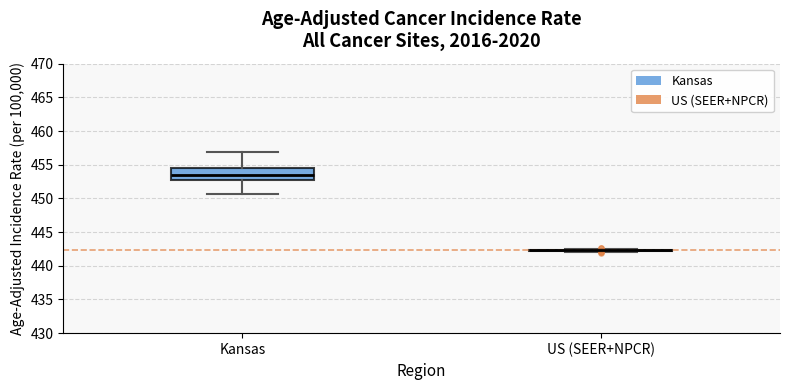

Reading left to right, read every box against the y-axis: the position of its median line, the range the box covers, and the ends of its whiskers. The values are not printed on the chart, so give them approximately, as read against the axis.

Kansas: median 453.5, box 453.0 to 454.5, whiskers 450.5 to 457.0
US (SEER+NPCR): box collapsed to a line at 442.5, whiskers 442.0 to 442.5